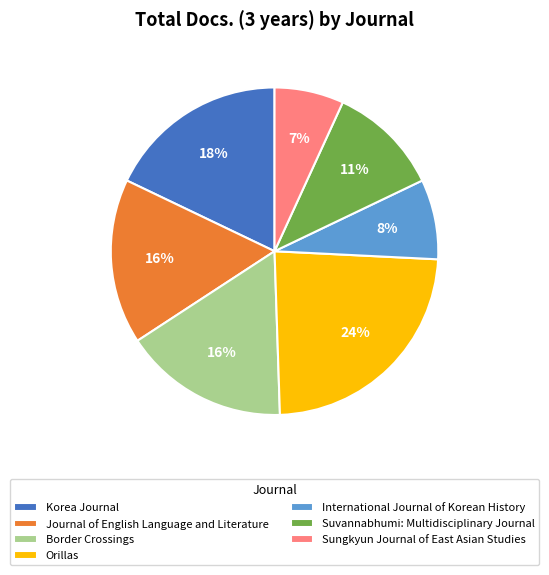

Which category has the biggest portion of the pie?

Orillas